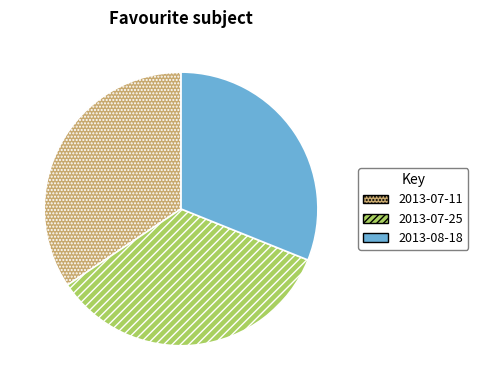

Is there a majority slice in this chart?

No